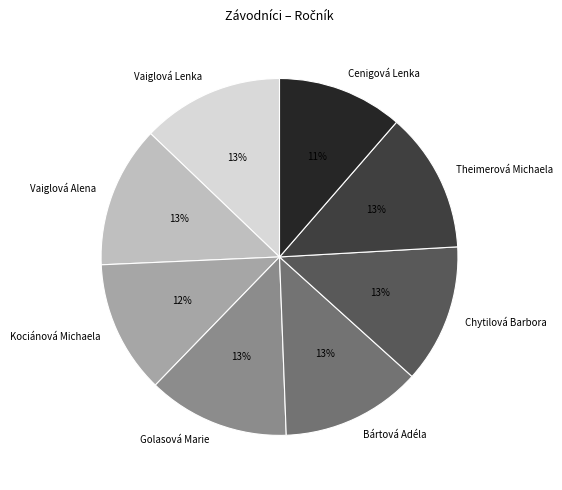

To the nearest percent, what is the combined percentage of Theimerová Michaela and Cenigová Lenka?

24%